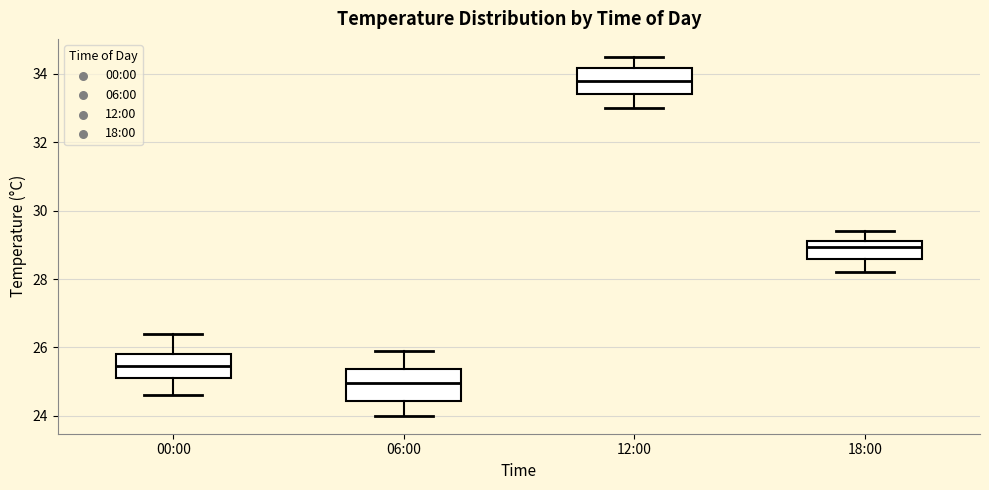

Reading left to right, read every box against the y-axis: the position of its median line, the range the box covers, and the ends of its whiskers. The values are not printed on the chart, so give them approximately, as read against the axis.

00:00: median 25.4, box 25.2 to 25.8, whiskers 24.6 to 26.4
06:00: median 25.0, box 24.4 to 25.4, whiskers 24.0 to 26.0
12:00: median 33.8, box 33.4 to 34.2, whiskers 33.0 to 34.6
18:00: median 29.0, box 28.6 to 29.2, whiskers 28.2 to 29.4